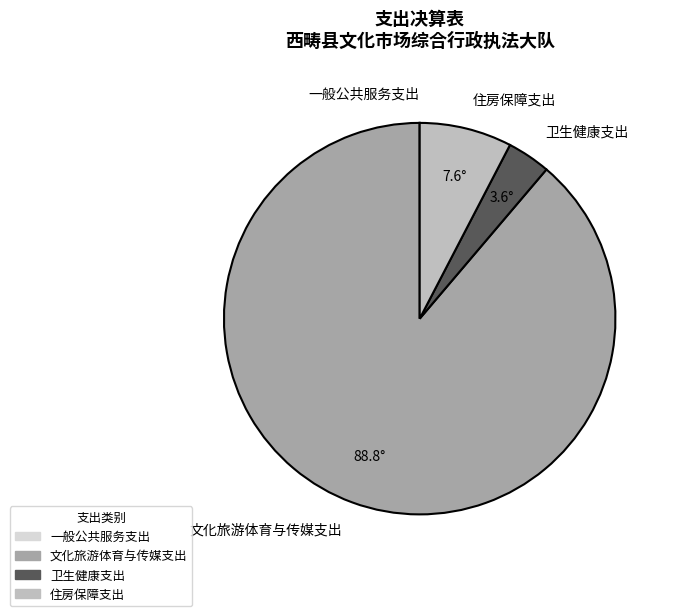

What is the majority slice?

文化旅游体育与传媒支出